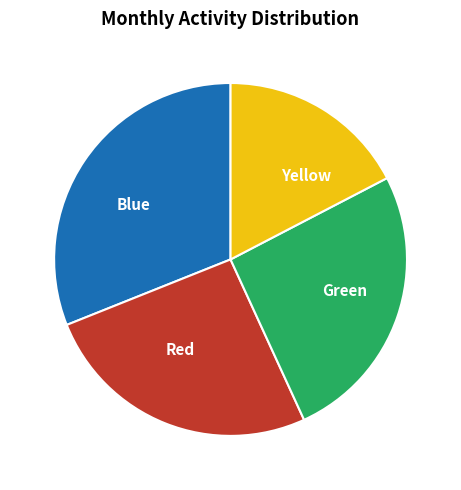

Approximately how many times larger is the value at Green compared to Red?

1.0